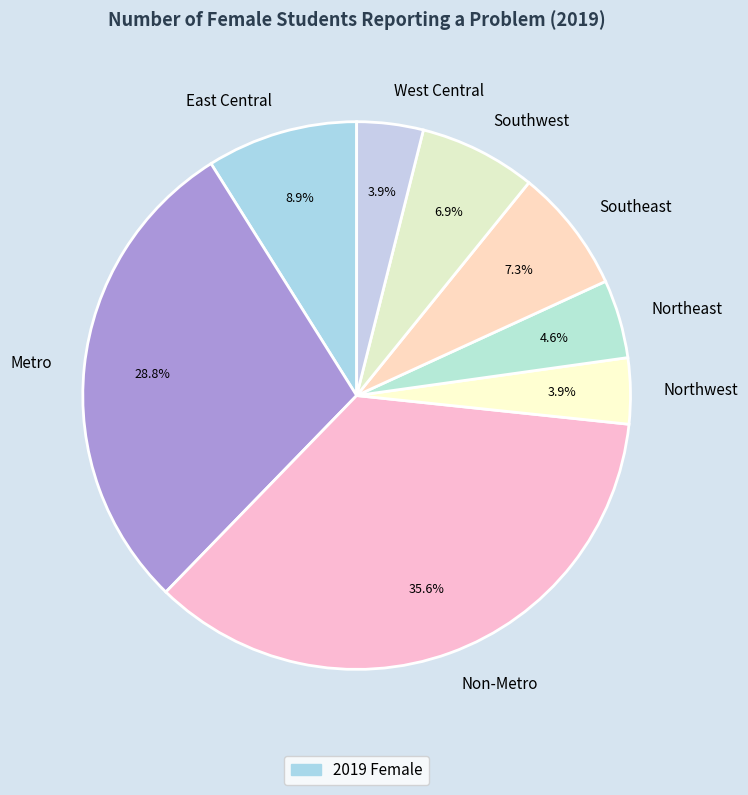

How many segments does this pie chart have?

8